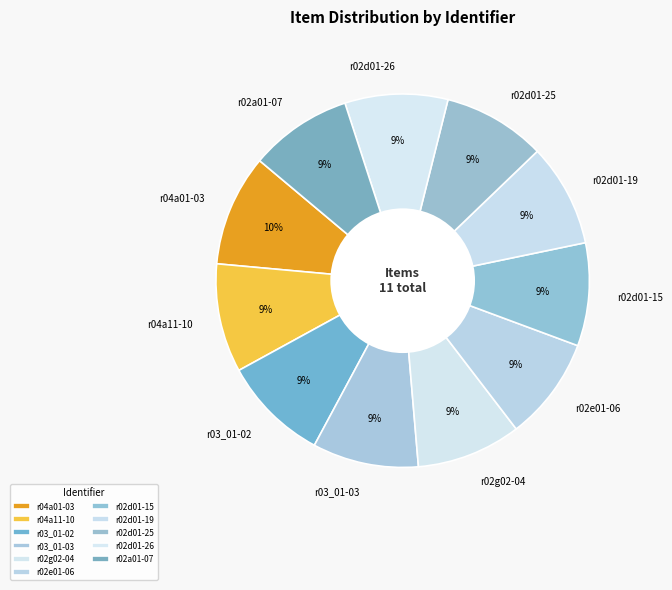

To the nearest percent, what is the difference between the largest and smallest slice percentages?

1%